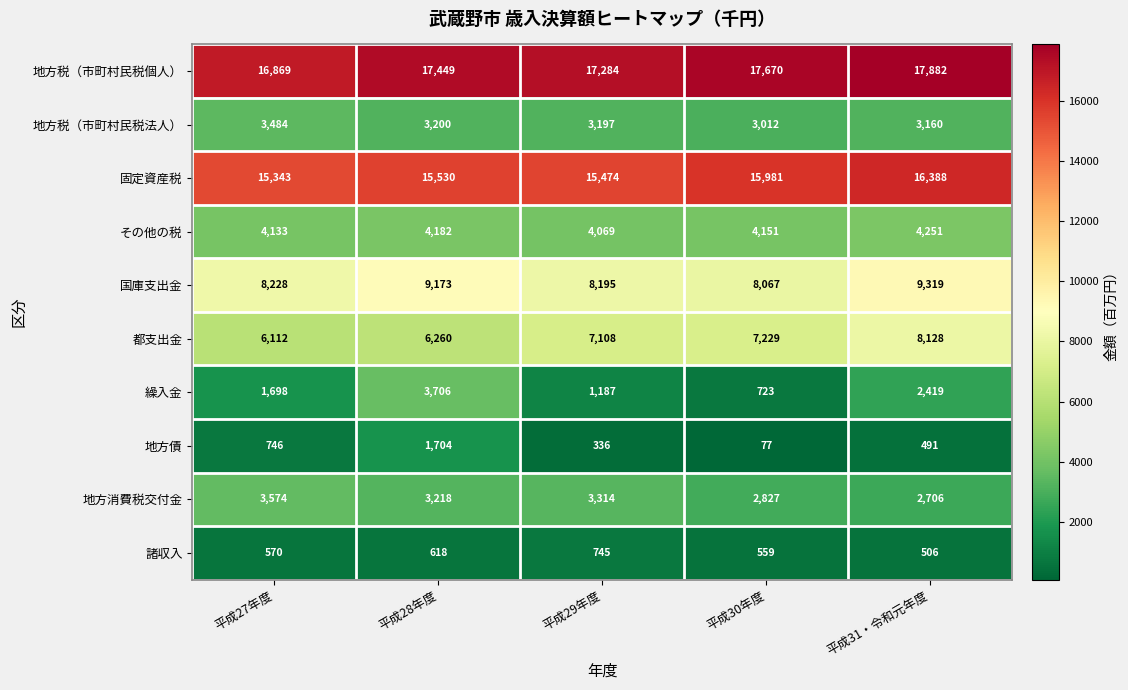

Count the number of categories in the chart.

5